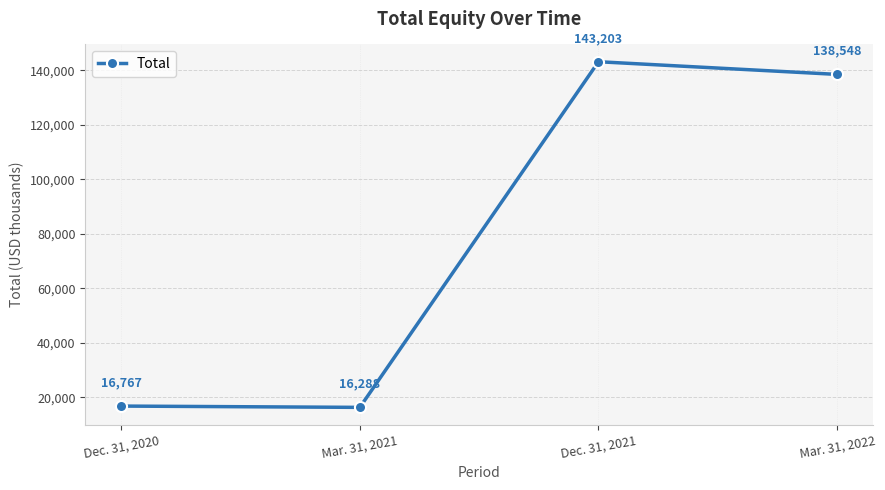

Which category has the lowest value across all series?

Mar. 31, 2021